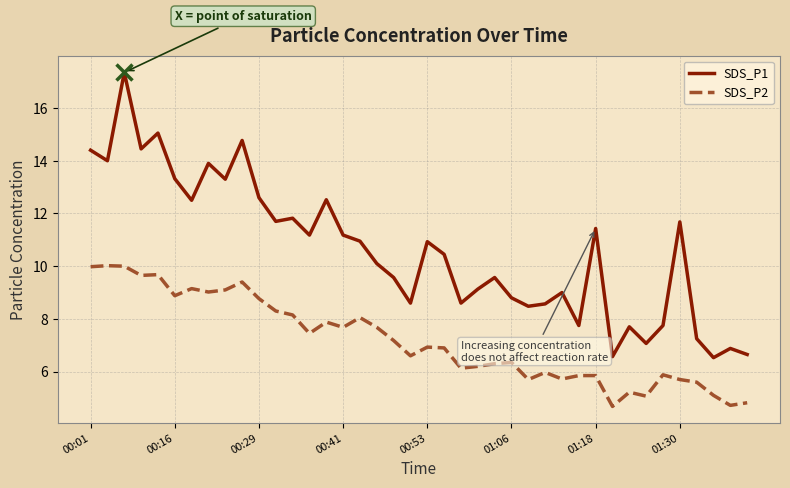

What is the difference between the maximum and minimum values in the SDS_P2 series?

5.3